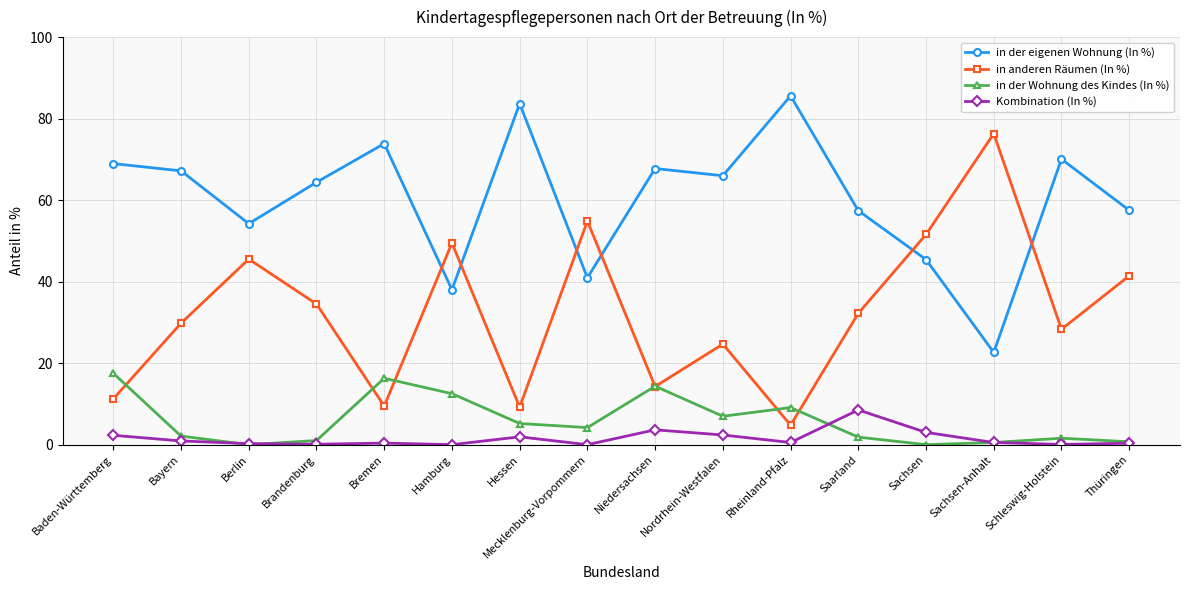

What is the approximate value of in der Wohnung des Kindes (In %) at Nordrhein-Westfalen?

7.0